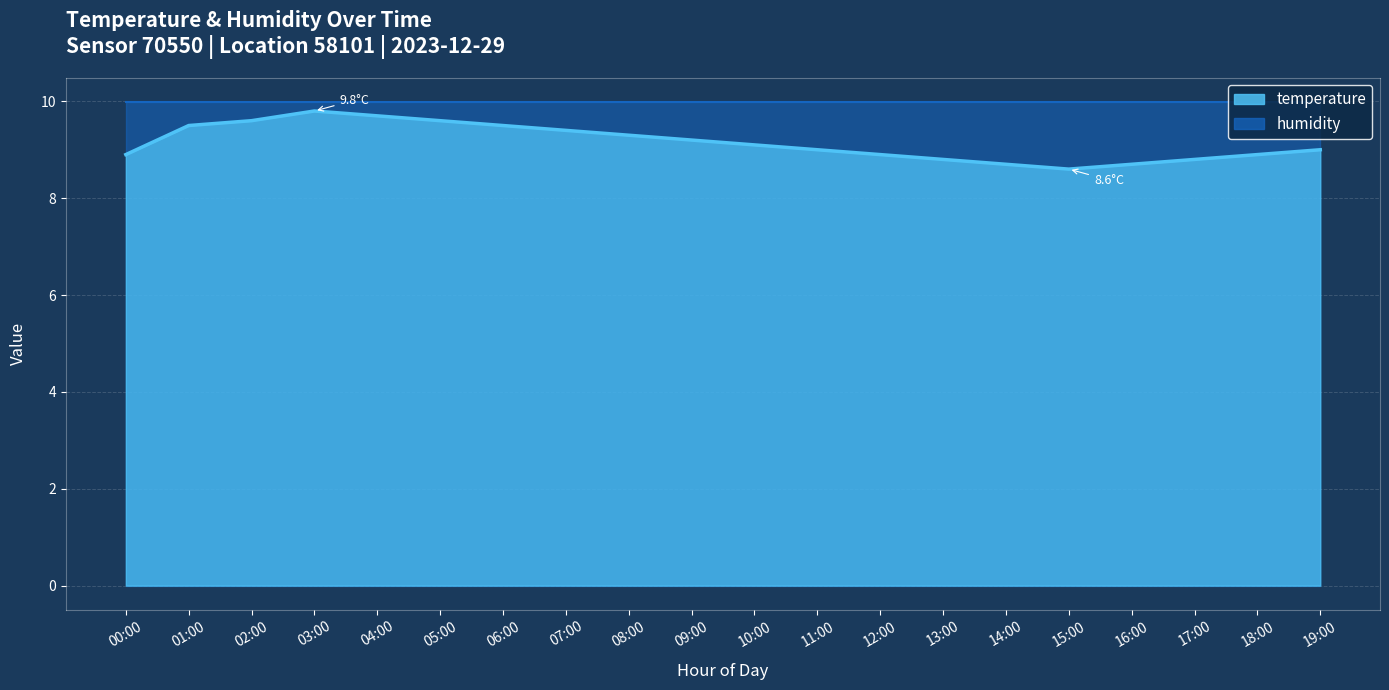

True or false: the data shows 9.6 at 02:00.

True